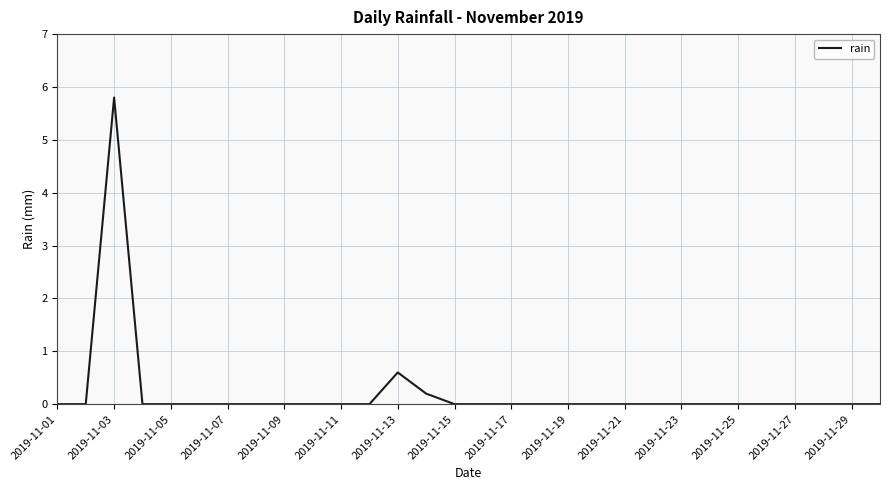

What is the greatest value displayed?

5.8